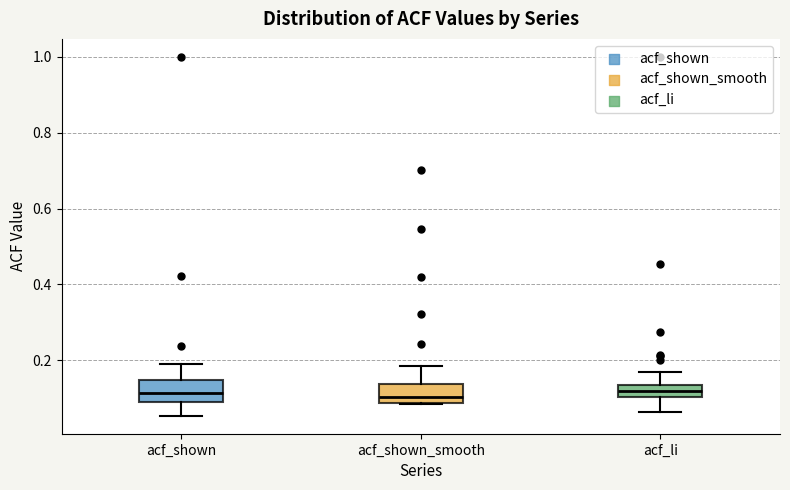

Reading left to right, read every box against the y-axis: the position of its median line, the range the box covers, and the ends of its whiskers. The values are not printed on the chart, so give them approximately, as read against the axis.

acf_shown: median 0.12, box 0.08 to 0.14, whiskers 0.06 to 0.20
acf_shown_smooth: median 0.10, box 0.08 to 0.14, whiskers 0.08 to 0.18
acf_li: median 0.12, box 0.10 to 0.14, whiskers 0.06 to 0.16